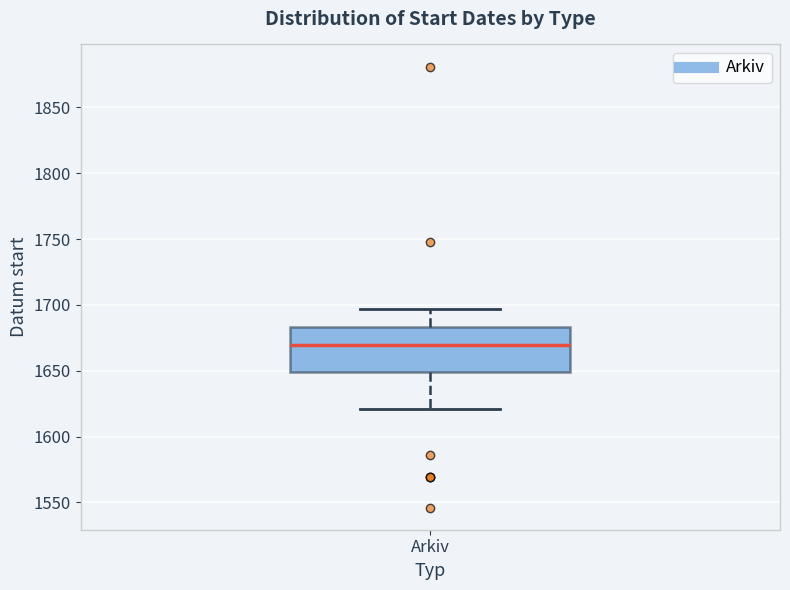

Transcribe this box plot: give where the median line is, the range the box spans, and where the two whiskers end, as read against the y-axis. The values are not printed on the chart, so give them approximately, as read against the axis.

median 1670, box 1650 to 1685, whiskers 1620 to 1695